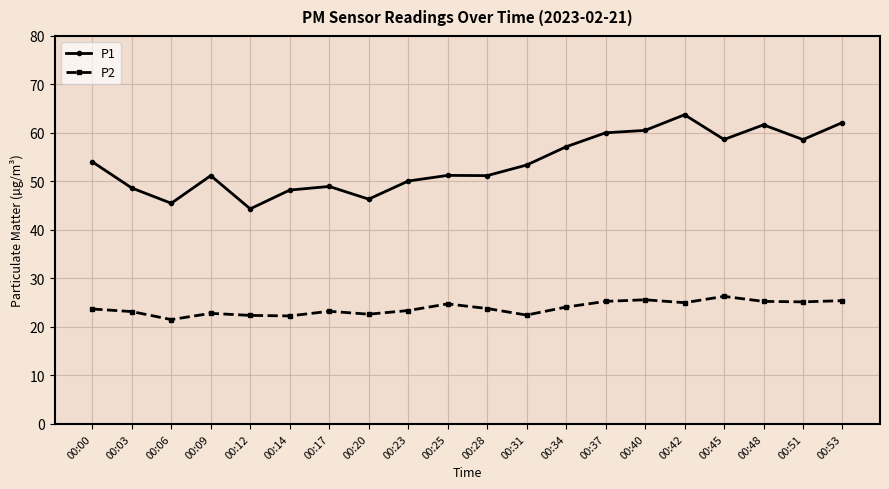

What is the sum of the P1 values at 00:20 and 00:51?

105.0